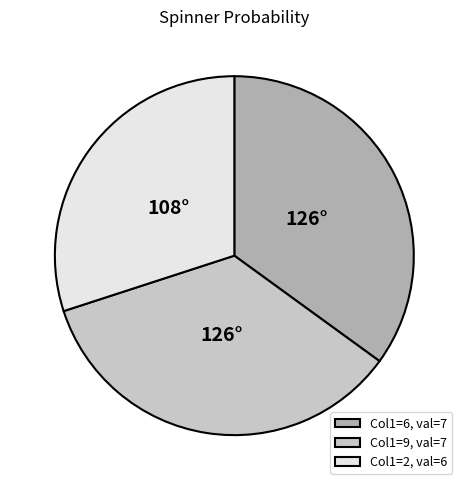

What is the smallest slice in the pie chart?

Col1=2, val=6